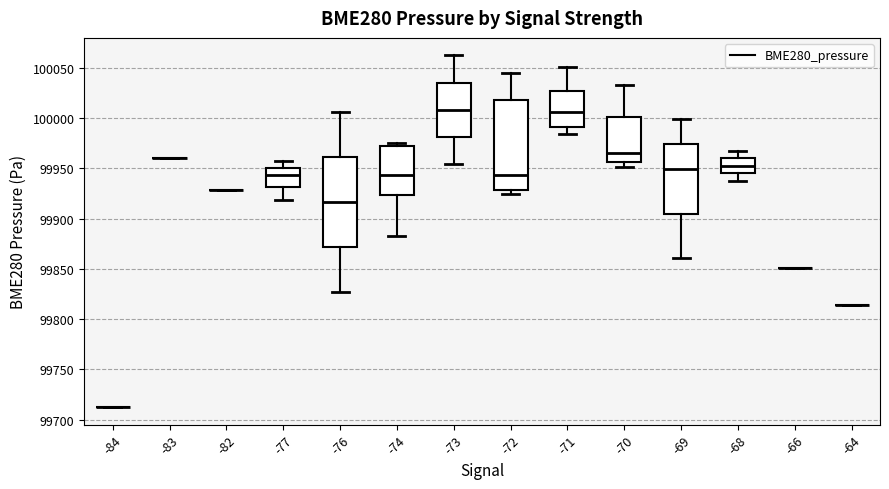

Reading left to right, read every box against the y-axis: the position of its median line, the range the box covers, and the ends of its whiskers. The values are not printed on the chart, so give them approximately, as read against the axis.

-84: box collapsed to a line at 99715, whiskers 99715 to 99715
-83: box collapsed to a line at 99960, whiskers 99960 to 99960
-82: box collapsed to a line at 99930, whiskers 99930 to 99930
-77: median 99945, box 99930 to 99950, whiskers 99920 to 99960
-76: median 99915, box 99870 to 99960, whiskers 99825 to 100005
-74: median 99945, box 99925 to 99970, whiskers 99885 to 99975
-73: median 100010, box 99980 to 100035, whiskers 99955 to 100060
-72: median 99945, box 99930 to 100020, whiskers 99925 to 100045
-71: median 100005, box 99990 to 100025, whiskers 99985 to 100050
-70: median 99965, box 99955 to 100000, whiskers 99950 to 100035
-69: median 99950, box 99905 to 99975, whiskers 99860 to 100000
-68: median 99955, box 99945 to 99960, whiskers 99940 to 99965
-66: box collapsed to a line at 99850, whiskers 99850 to 99850
-64: box collapsed to a line at 99815, whiskers 99815 to 99815